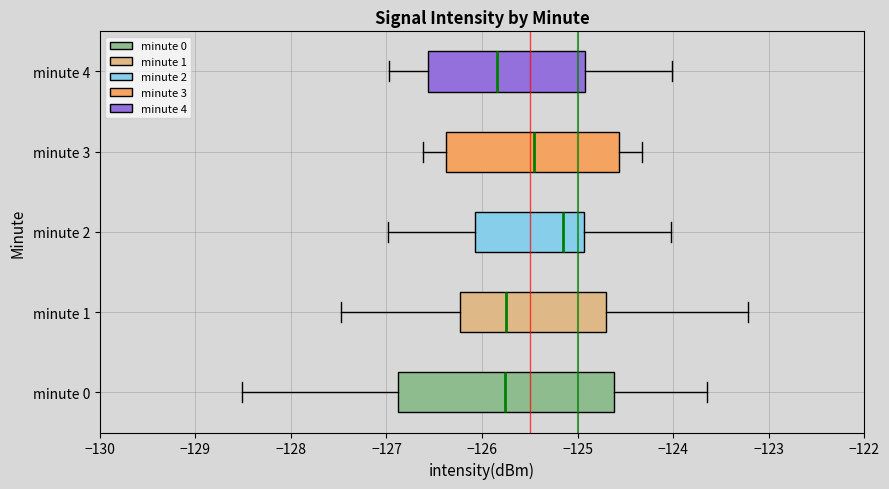

Which box's median line is the furthest to the right?

minute 2